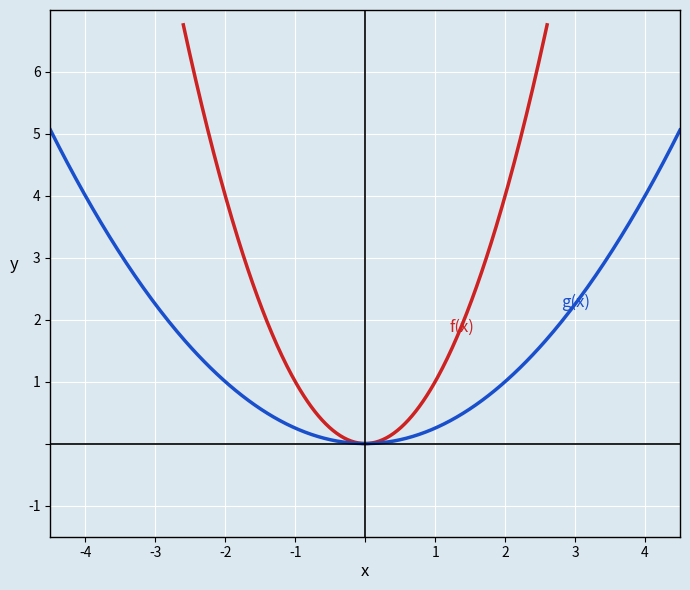

What is the value of the f(x) point at the 9th from the left?

2.2